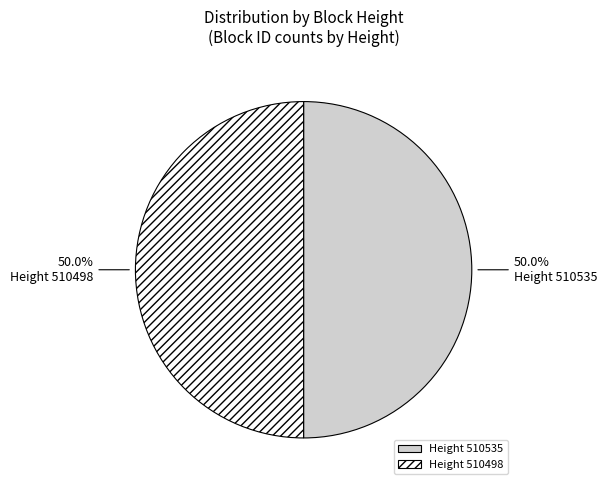

Count the number of slices in the pie.

2